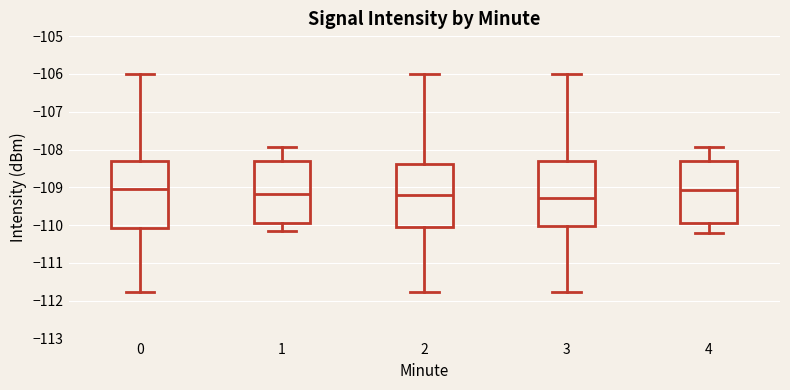

Reading left to right, read every box against the y-axis: the position of its median line, the range the box covers, and the ends of its whiskers. The values are not printed on the chart, so give them approximately, as read against the axis.

0: median -109.1, box -110.1 to -108.3, whiskers -111.8 to -106.0
1: median -109.2, box -109.9 to -108.3, whiskers -110.2 to -107.9
2: median -109.2, box -110.1 to -108.4, whiskers -111.8 to -106.0
3: median -109.3, box -110.0 to -108.3, whiskers -111.8 to -106.0
4: median -109.1, box -109.9 to -108.3, whiskers -110.2 to -107.9